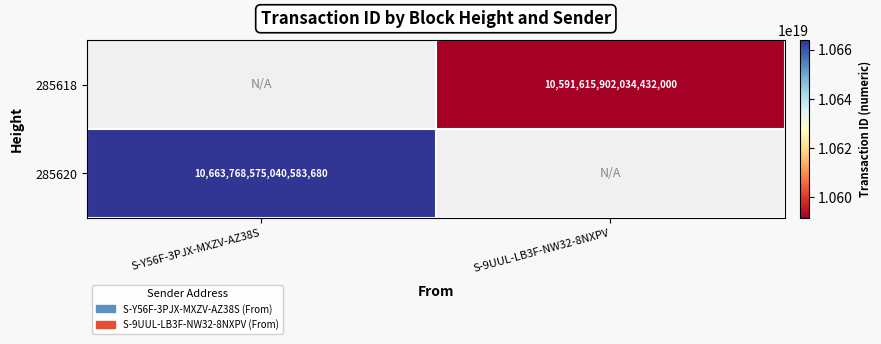

Is the value of 285620 at S-Y56F-3PJX-MXZV-AZ38S greater than the value of 285618 at S-9UUL-LB3F-NW32-8NXPV?

Yes